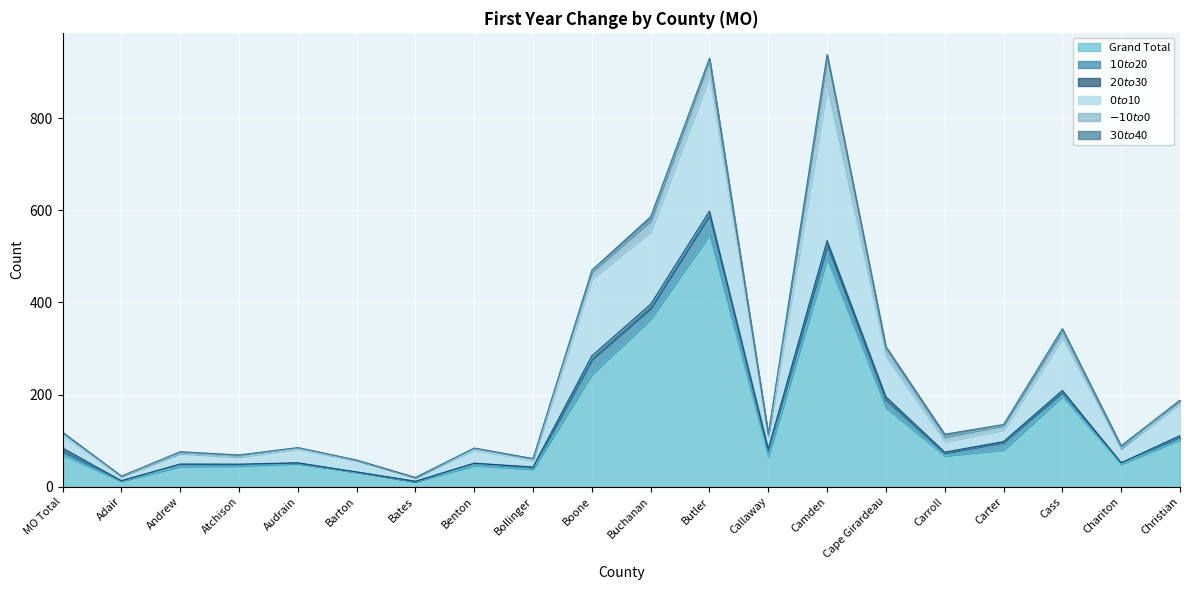

At which label is Grand Total closest to 279?

Boone